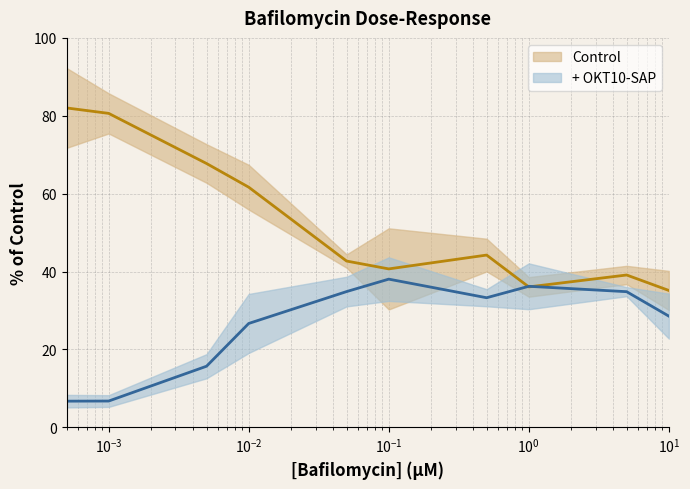

Reading right to left, what are all the values shown in this chart?

Control: 35.1	39.1	36.1	44.2	40.7	42.7	61.7	67.7	80.6	82.0
+ OKT10-SAP: 28.6	34.8	36.2	33.3	38.0	34.9	26.7	15.7	6.7	6.7